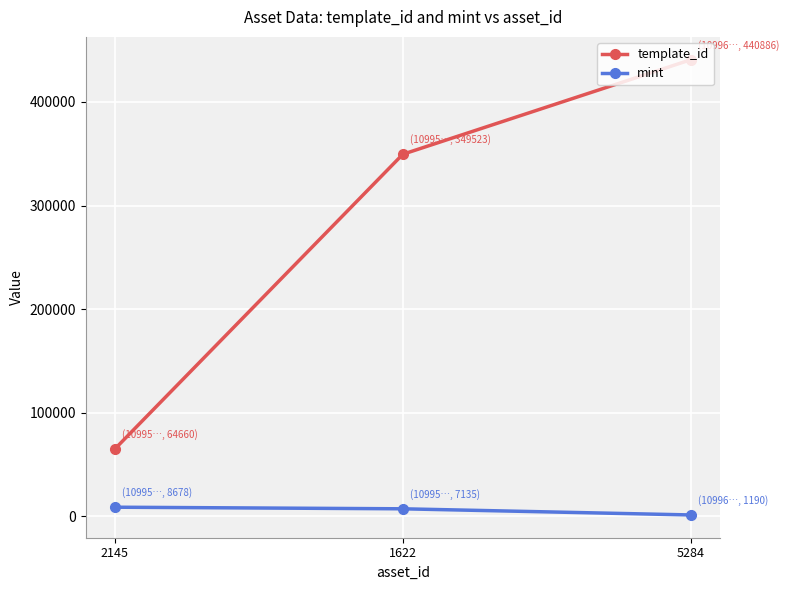

What is the difference between the maximum and minimum values in the mint series?

7488